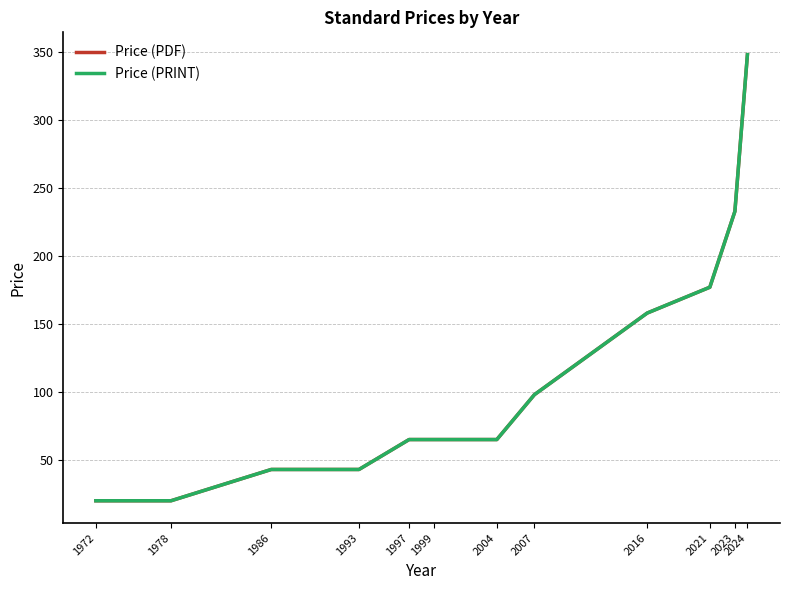

Is this an area chart (filled region under the line)?

No